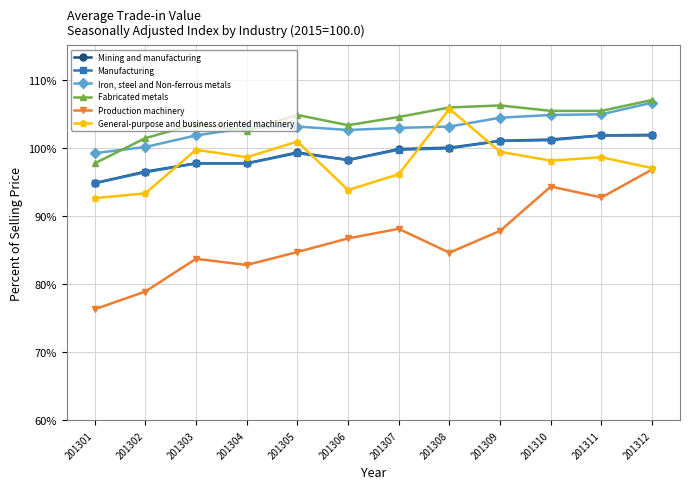

Rank the series by their maximum value, from lowest to highest.

Production machinery, Mining and manufacturing, Manufacturing, General-purpose and business oriented machinery, Iron, steel and Non-ferrous metals, Fabricated metals